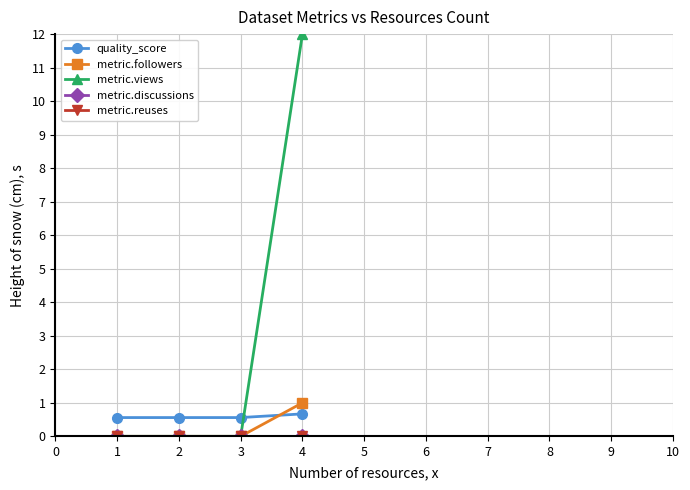

Is this an area chart (filled region under the line)?

No